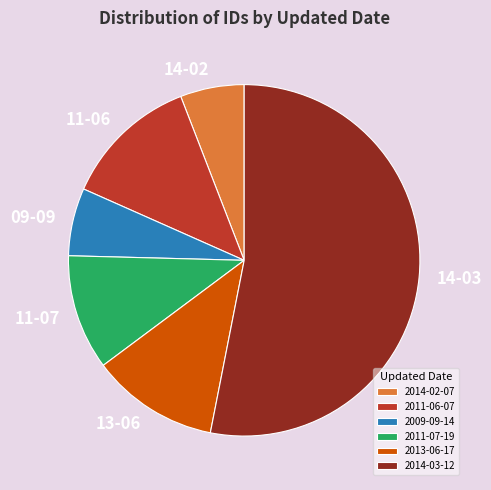

Is 2014-03-12 the majority of the pie?

Yes